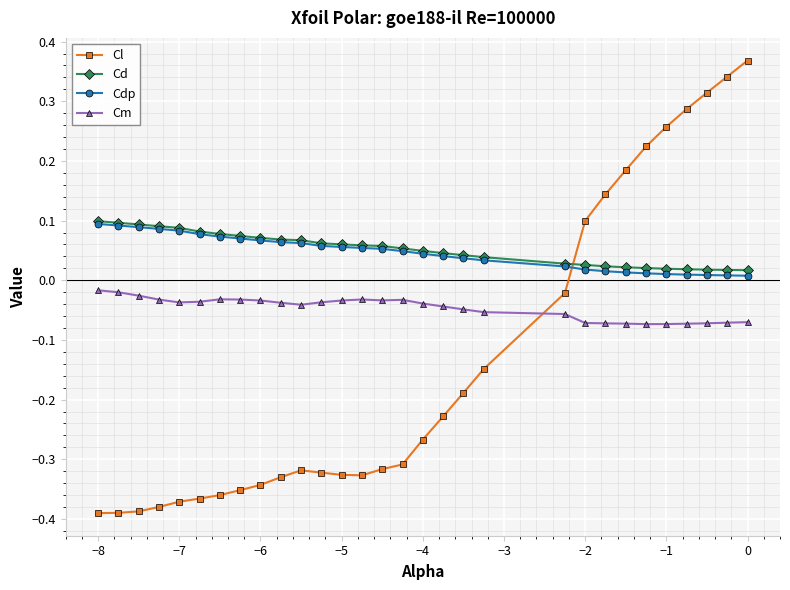

Which series has the widest spread of values?

Cl